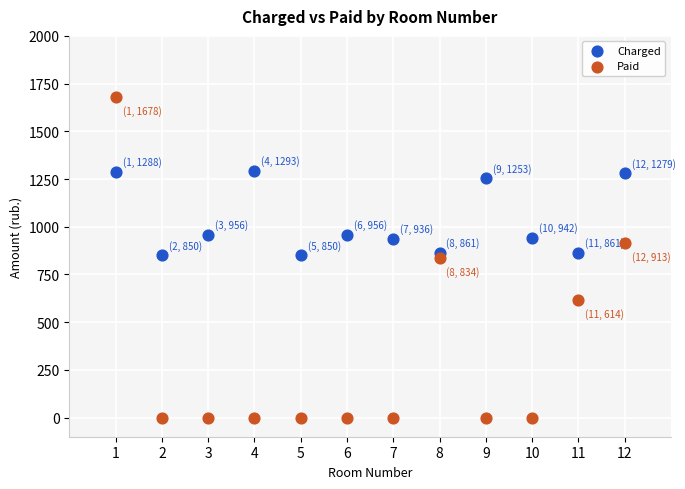

Which series contains the lowest Y value?

Paid